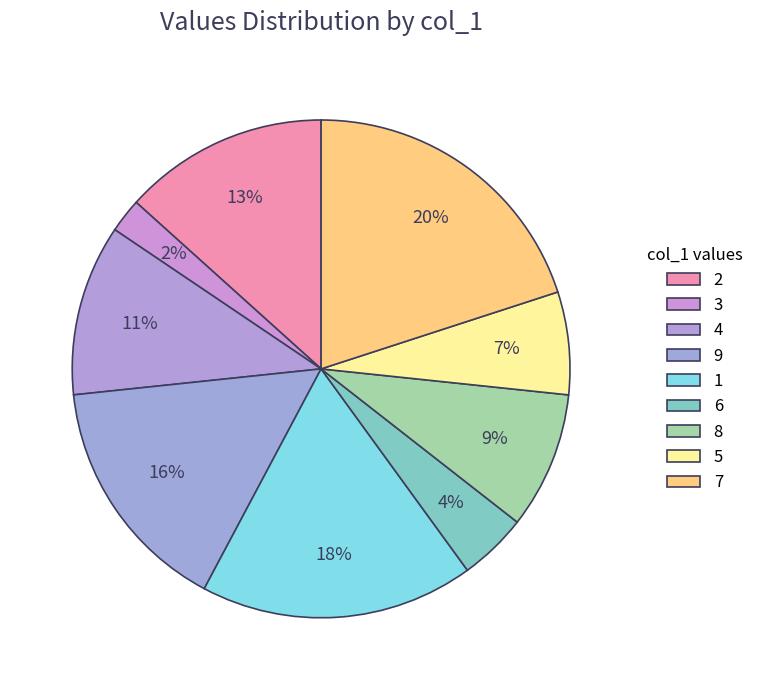

How many slices are in this pie chart?

9